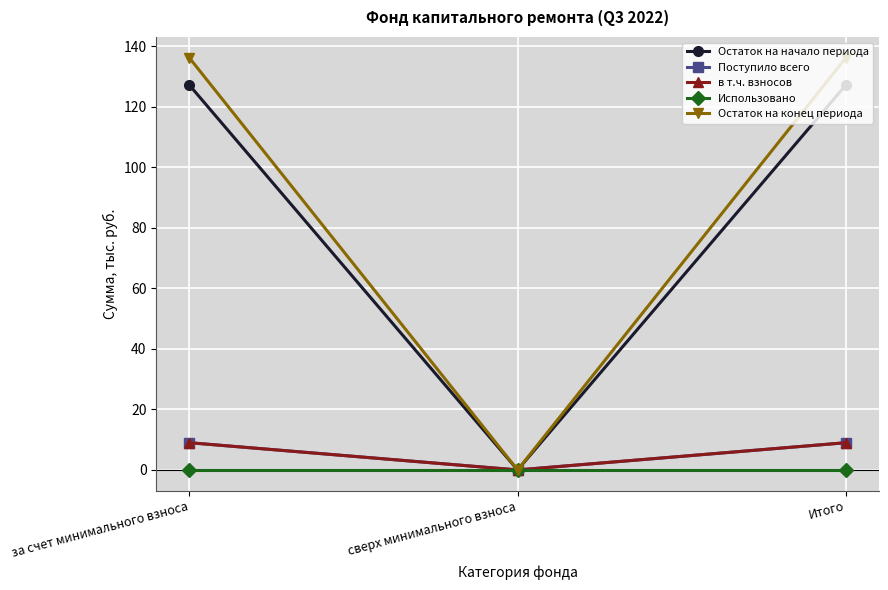

Is this an area chart (filled region under the line)?

No